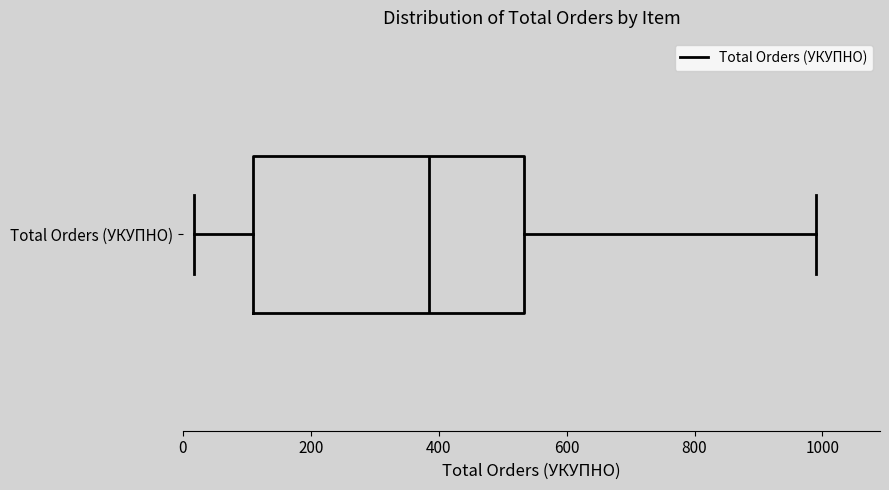

Read this box plot against the x-axis: the position of the median line, the range covered by the box, and the ends of both whiskers. The values are not printed on the chart, so give them approximately, as read against the axis.

median 380, box 120 to 540, whiskers 20 to 1000